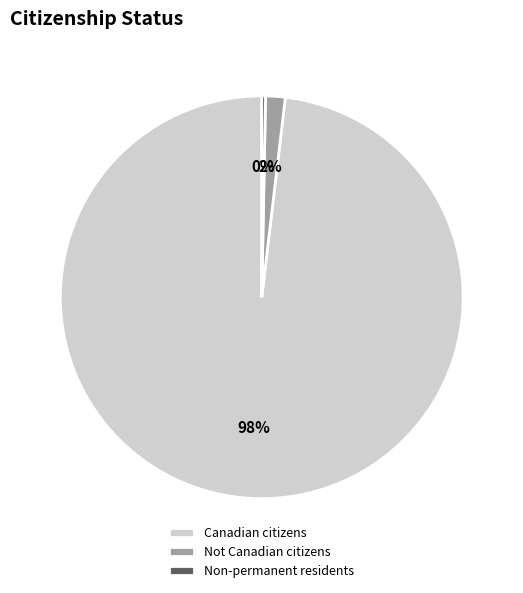

True or false: Not Canadian citizens accounts for 2% of the total.

True